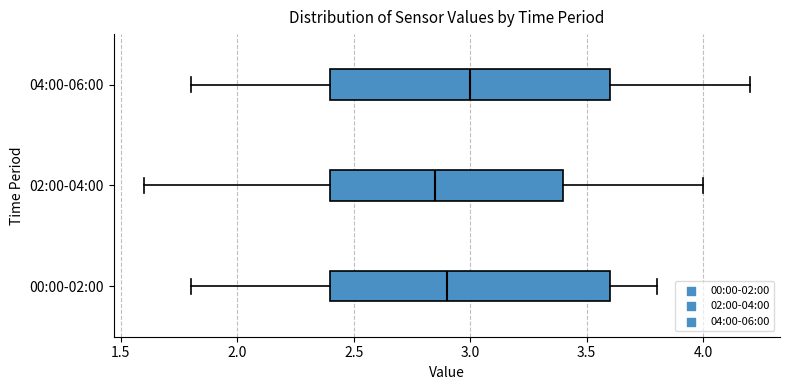

Reading bottom to top, read every box against the x-axis: the position of its median line, the range the box covers, and the ends of its whiskers. The values are not printed on the chart, so give them approximately, as read against the axis.

00:00-02:00: median 2.90, box 2.40 to 3.60, whiskers 1.80 to 3.80
02:00-04:00: median 2.85, box 2.40 to 3.40, whiskers 1.60 to 4.00
04:00-06:00: median 3.00, box 2.40 to 3.60, whiskers 1.80 to 4.20